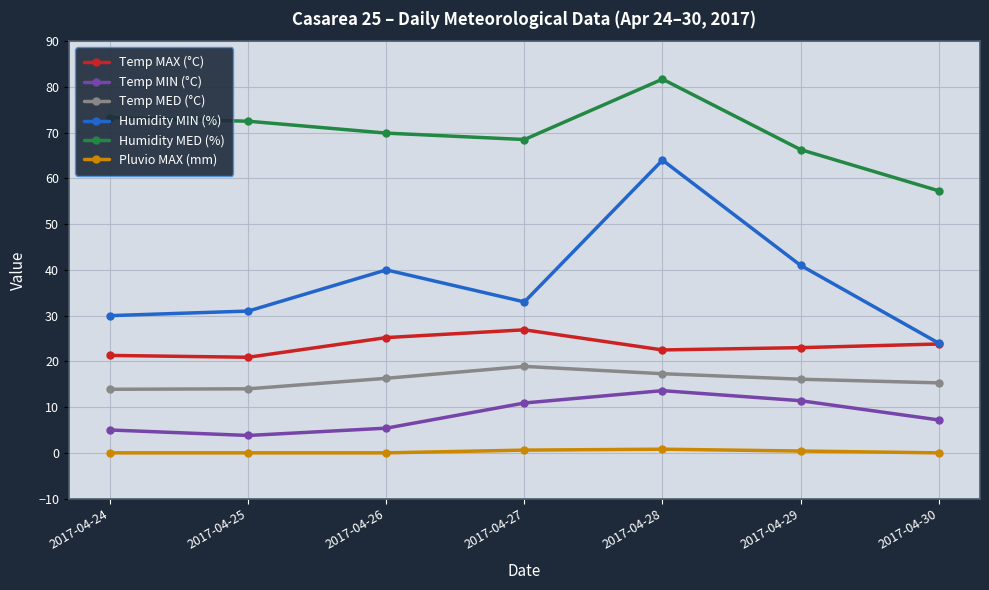

True or false: Humidity MED (%) and Temp MED (°C) intersect in this chart.

False